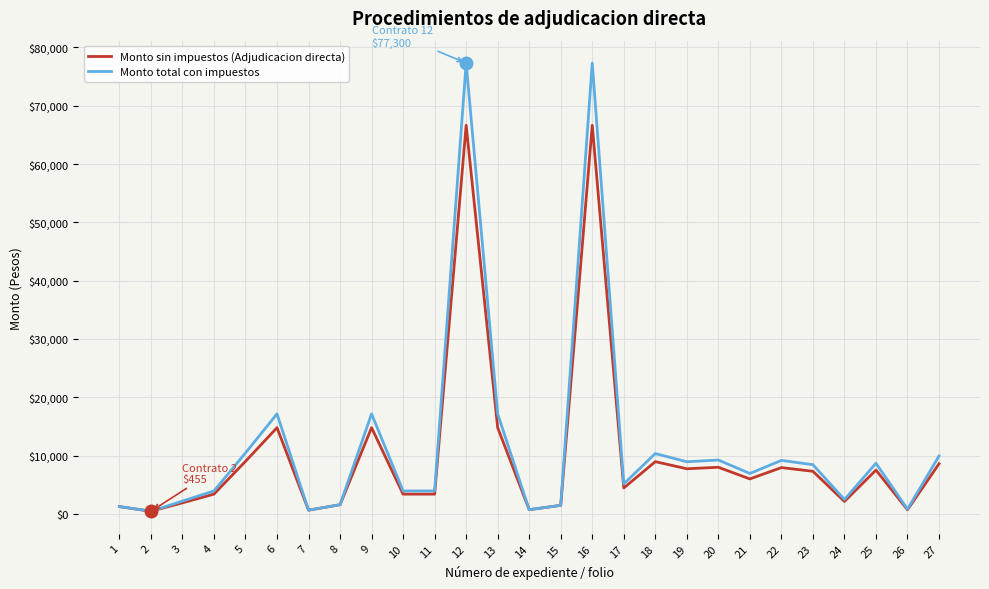

What is the sum of the Monto sin impuestos (Adjudicacion directa) values at 7 and 4?

4035.2